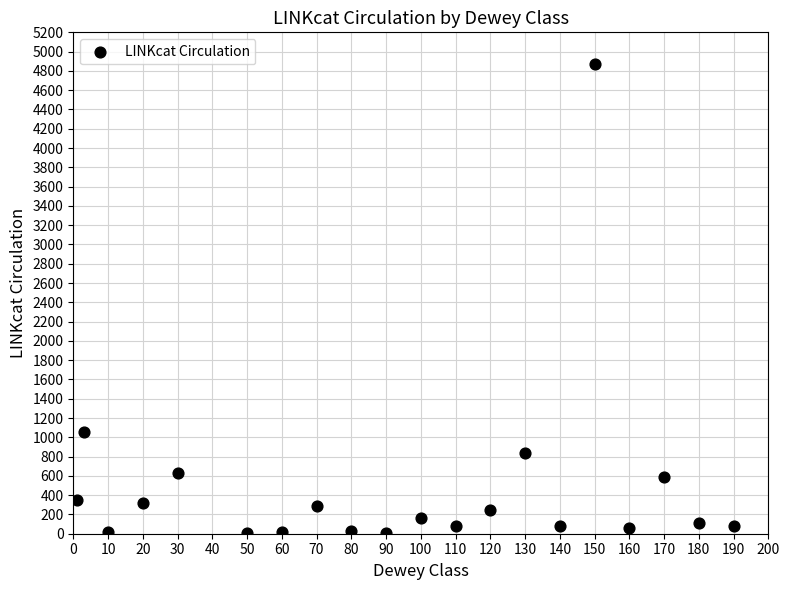

What Y value in the scatter plot is closest to 2437?

1050